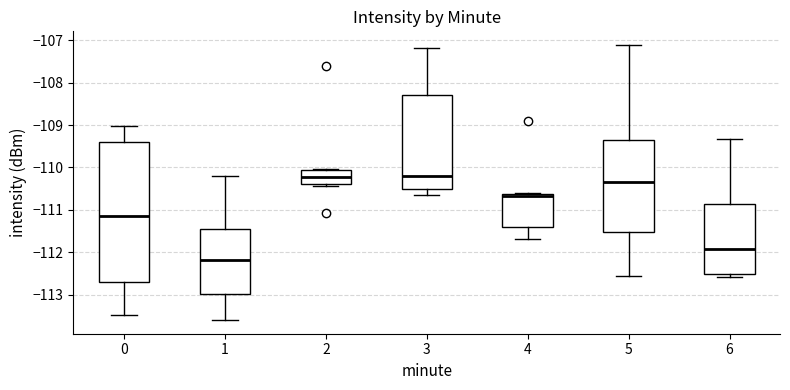

Reading left to right, transcribe this box plot: for each box, give where its median line is, the range the box spans, and where its two whiskers end, as read against the y-axis. The values are not printed on the chart, so give them approximately, as read against the axis.

0: median -111.1, box -112.7 to -109.4, whiskers -113.5 to -109.0
1: median -112.2, box -113.0 to -111.4, whiskers -113.6 to -110.2
2: median -110.2, box -110.4 to -110.1, whiskers -110.4 (just below the box's lower edge) to -110.0
3: median -110.2, box -110.5 to -108.3, whiskers -110.7 to -107.2
4: median -110.7, box -111.4 to -110.6, whiskers -111.7 to -110.6
5: median -110.3, box -111.5 to -109.4, whiskers -112.6 to -107.1
6: median -111.9, box -112.5 to -110.9, whiskers -112.6 to -109.3